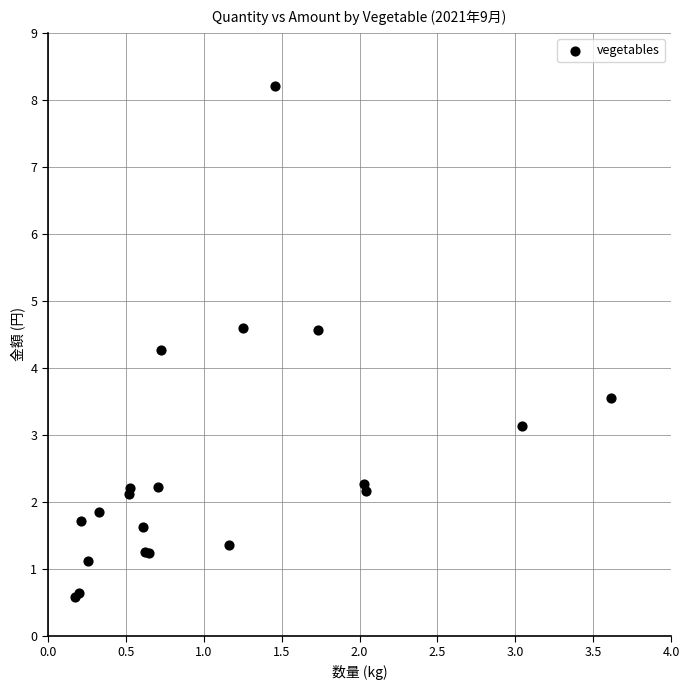

What Y value in the scatter plot is closest to 4?

4.3